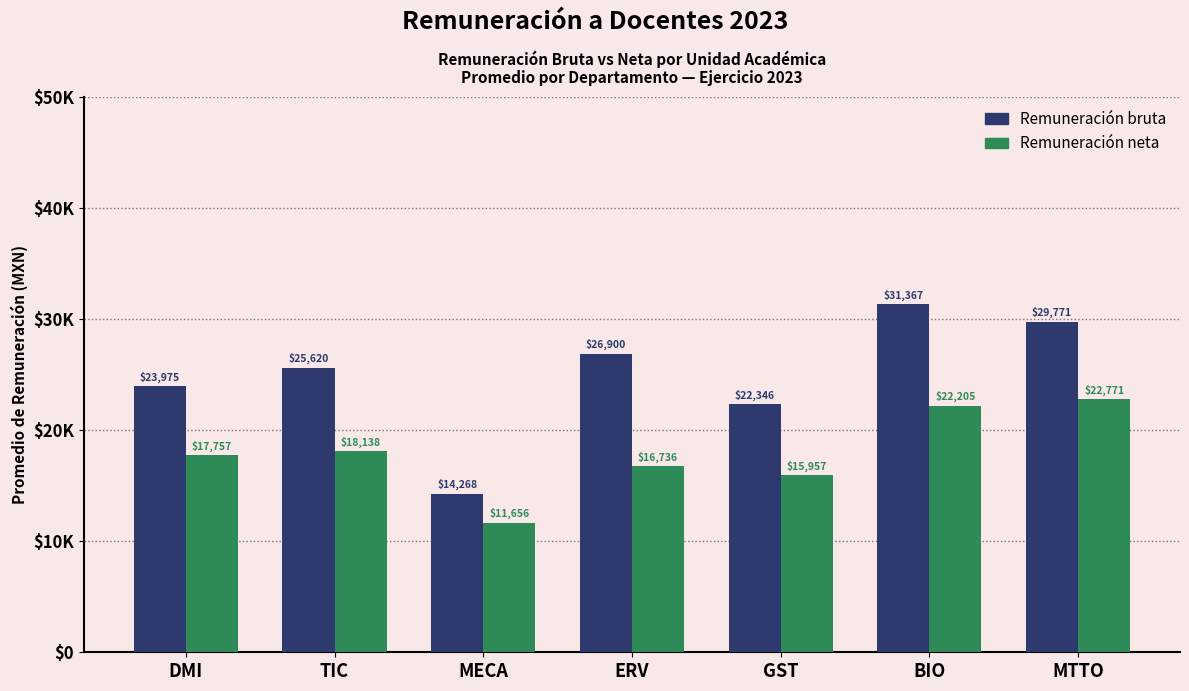

Is the value of Remuneración bruta at GST greater than the value of Remuneración neta at GST?

Yes